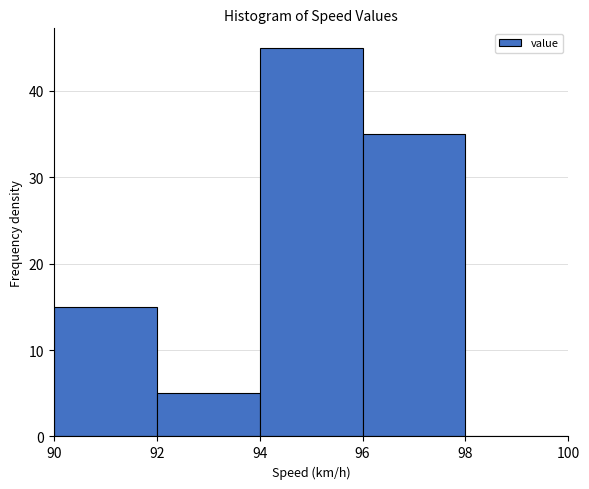

Reading left to right, transcribe this chart: for each bar, give the range it covers on the x-axis and its height. The values are not printed on the chart, so give them approximately, as read against the axis.

90 to 92: 15
92 to 94: 5
94 to 96: 45
96 to 98: 35
98 to 100: 0